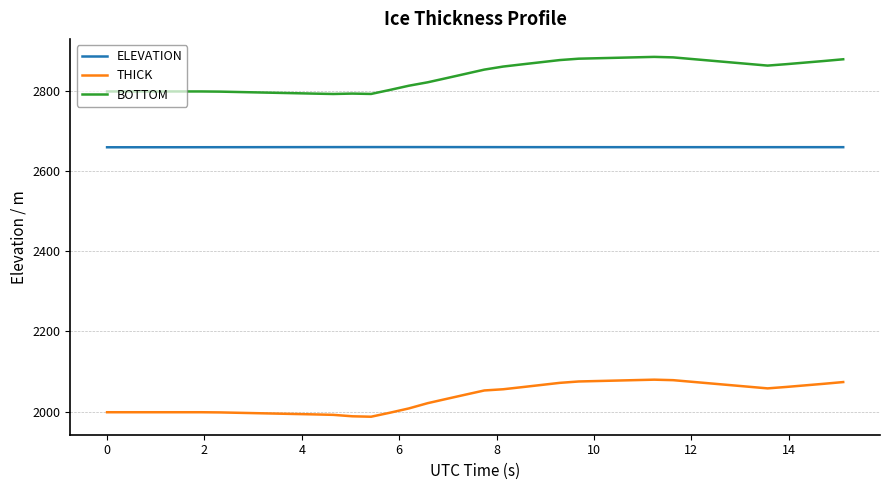

How many values in the BOTTOM series exceed 2852?

20